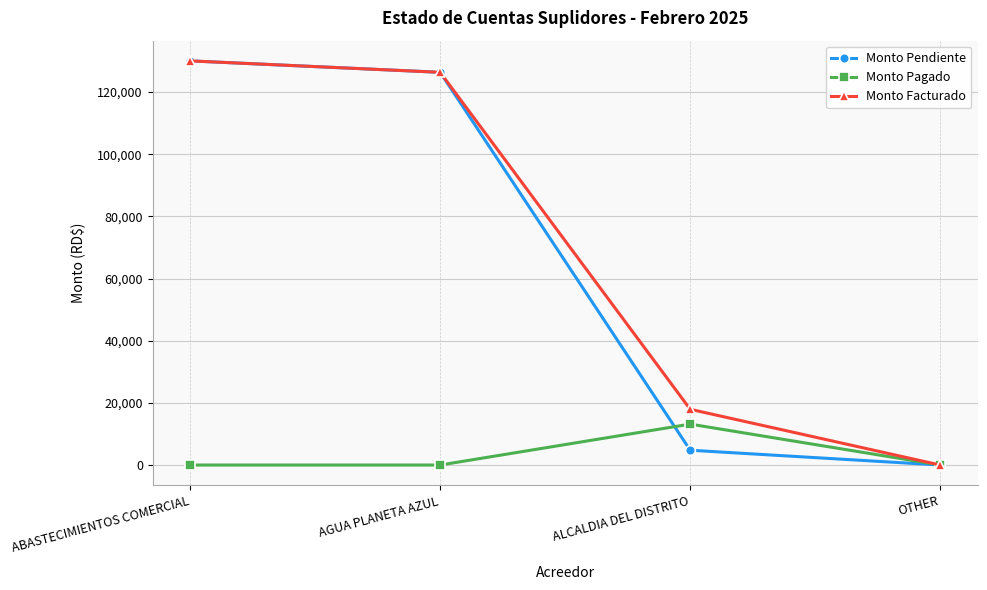

How many lines are shown in the chart?

3